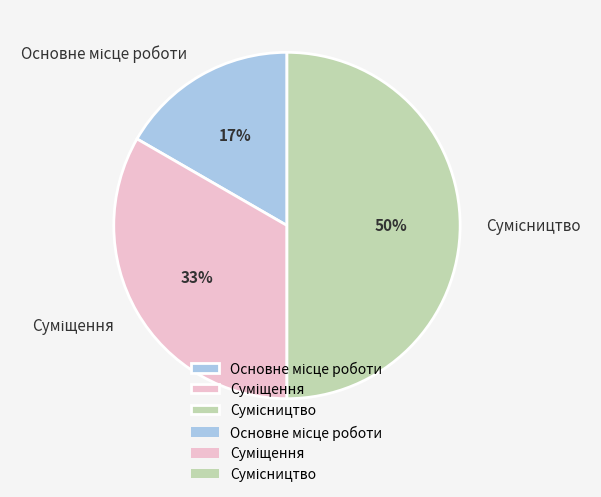

To the nearest percent, what is the average slice percentage?

33%